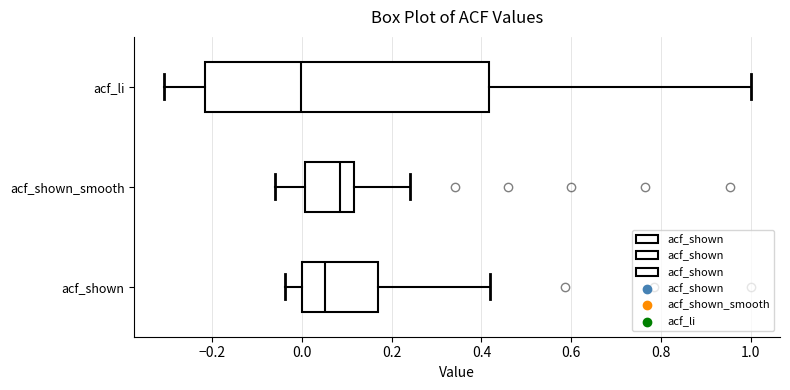

Where does the right whisker of the box for acf_li end on the x-axis? The values are not printed on the chart, so give them approximately, as read against the axis.

1.00